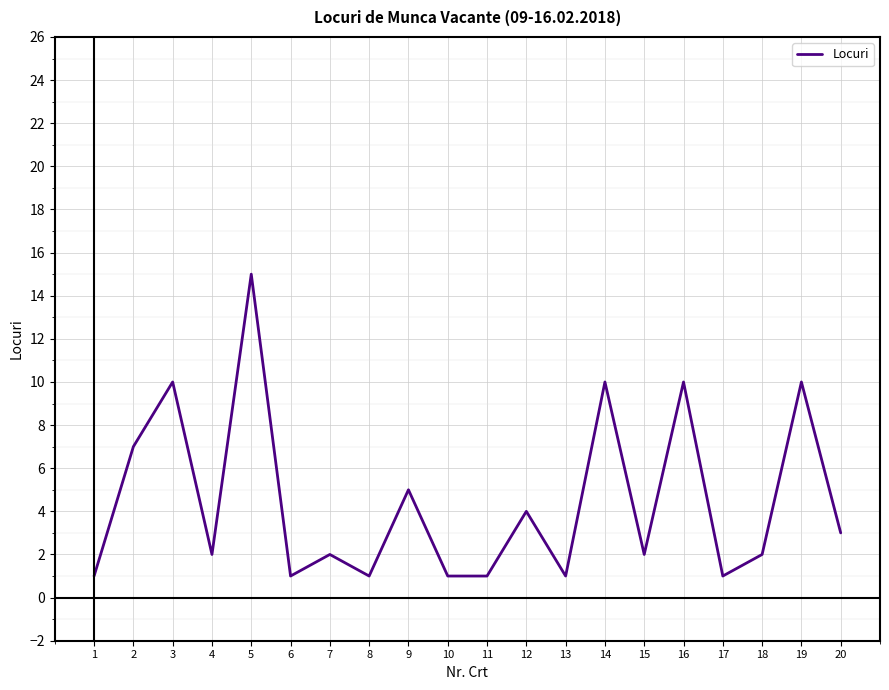

Which label corresponds to the largest value in the chart?

5